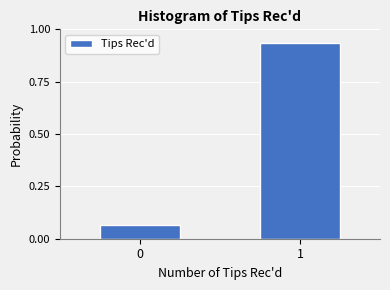

Rank the categories by value from highest to lowest.

1, 0